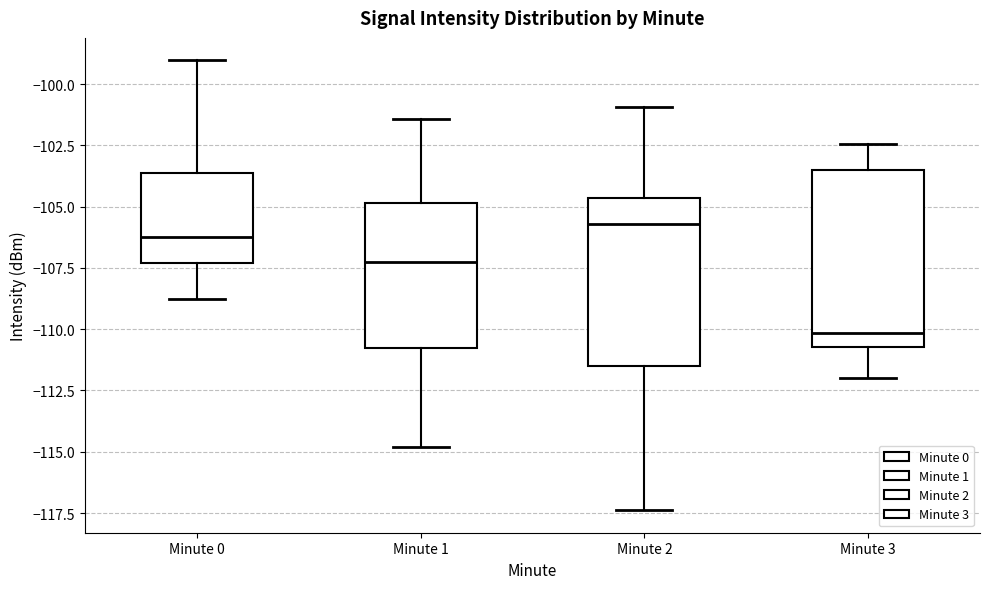

Which box's median line is the highest?

Minute 2